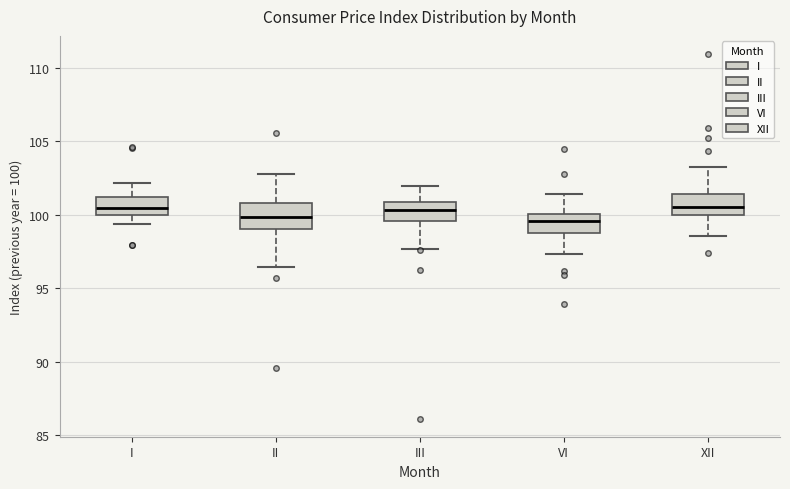

Where does the upper whisker of the box for VI end on the y-axis? The values are not printed on the chart, so give them approximately, as read against the axis.

101.5